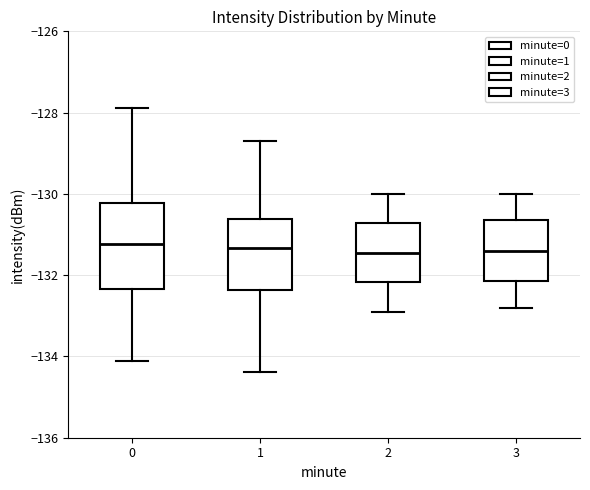

Which box is the tallest, from its lower edge to its upper edge?

0